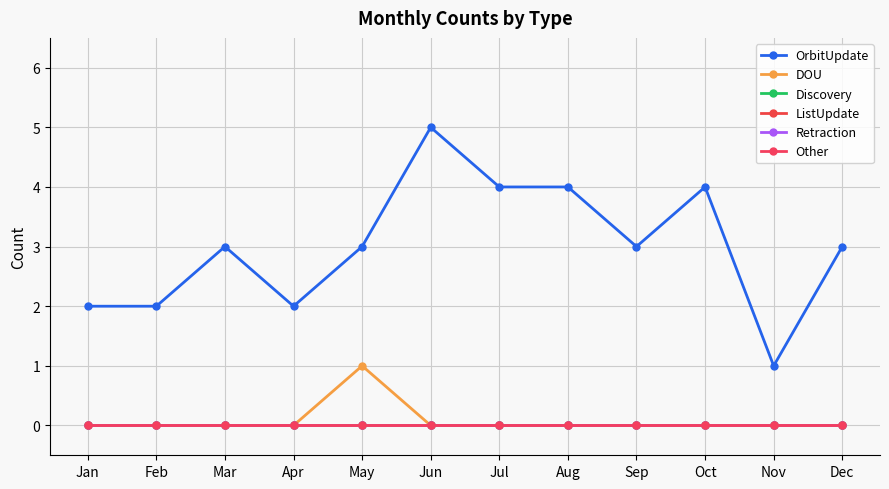

True or false: OrbitUpdate and ListUpdate cross at least once.

False